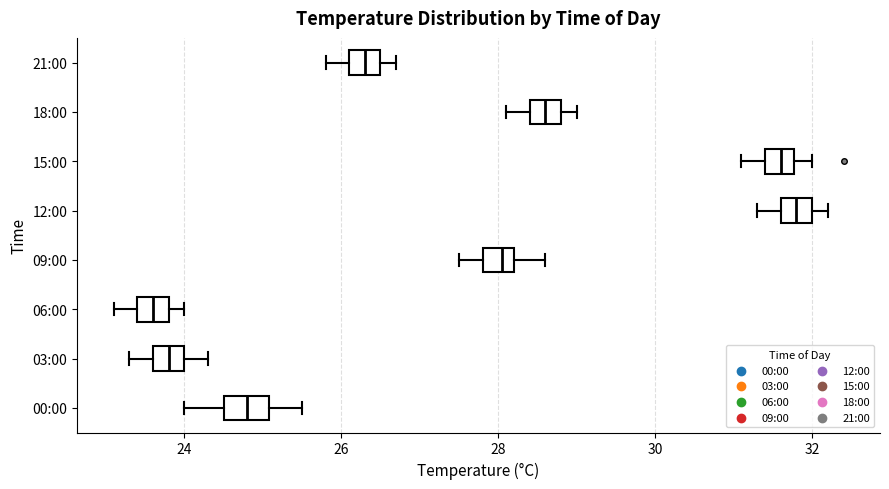

Where is the right edge of the box for 03:00 on the x-axis? The values are not printed on the chart, so give them approximately, as read against the axis.

24.0